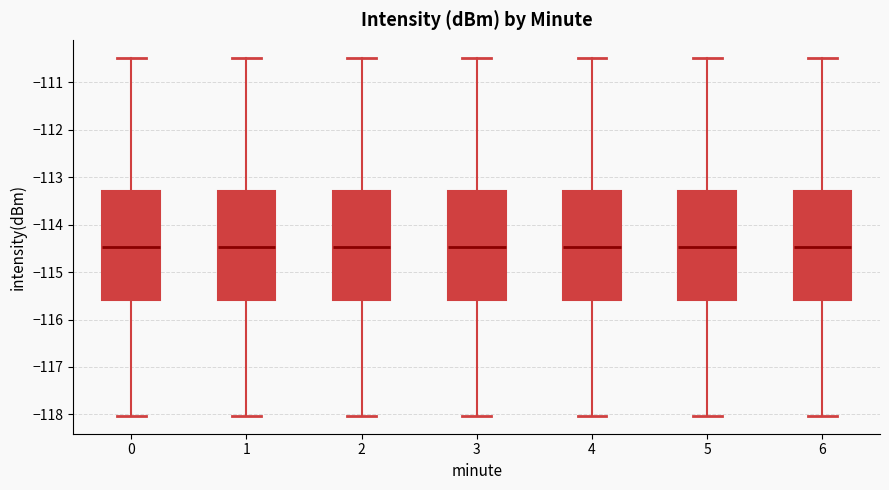

Reading left to right, transcribe this box plot: for each box, give where its median line is, the range the box spans, and where its two whiskers end, as read against the y-axis. The values are not printed on the chart, so give them approximately, as read against the axis.

0: median -114.5, box -115.6 to -113.3, whiskers -118.0 to -110.5
1: median -114.5, box -115.6 to -113.3, whiskers -118.0 to -110.5
2: median -114.5, box -115.6 to -113.3, whiskers -118.0 to -110.5
3: median -114.5, box -115.6 to -113.3, whiskers -118.0 to -110.5
4: median -114.5, box -115.6 to -113.3, whiskers -118.0 to -110.5
5: median -114.5, box -115.6 to -113.3, whiskers -118.0 to -110.5
6: median -114.5, box -115.6 to -113.3, whiskers -118.0 to -110.5